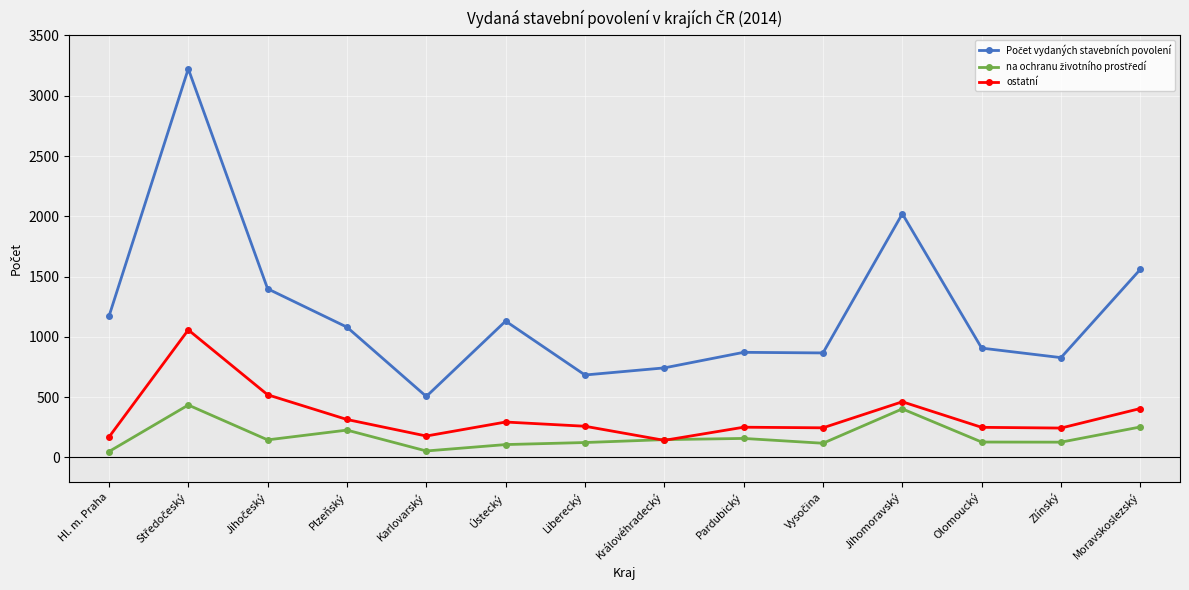

What is the total value across all series at Hl. m. Praha?

1388